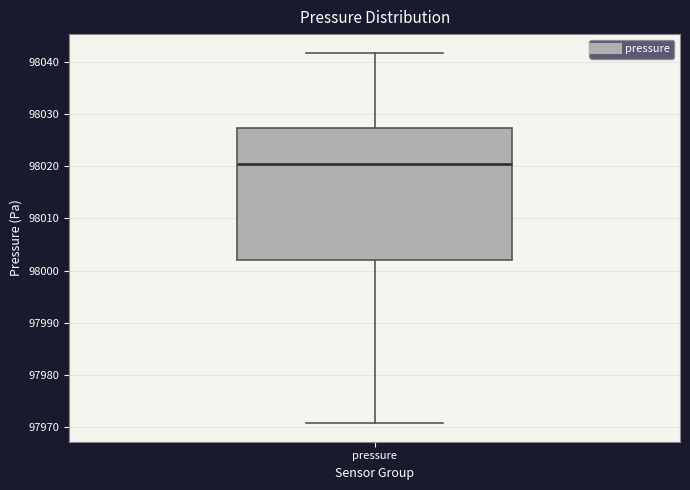

Transcribe this box plot: give where the median line is, the range the box spans, and where the two whiskers end, as read against the y-axis. The values are not printed on the chart, so give them approximately, as read against the axis.

median 98021, box 98002 to 98027, whiskers 97971 to 98042